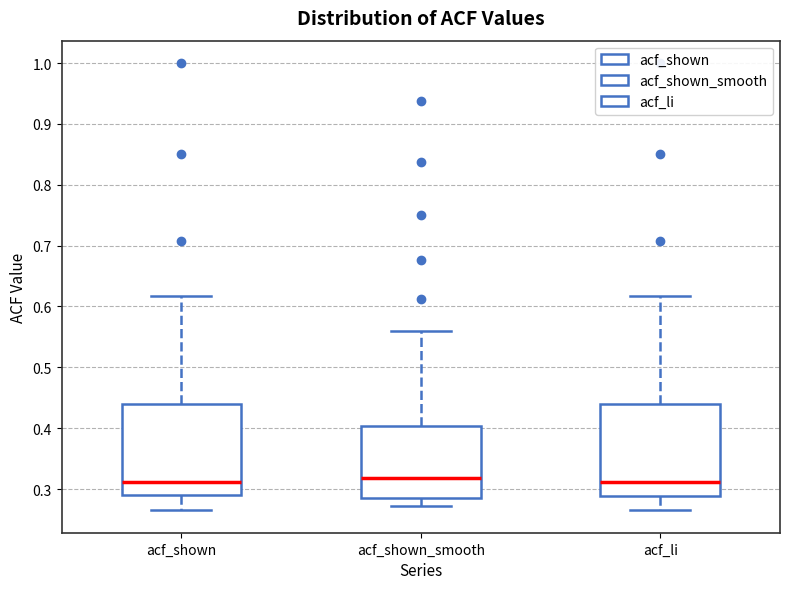

Reading left to right, read every box against the y-axis: the position of its median line, the range the box covers, and the ends of its whiskers. The values are not printed on the chart, so give them approximately, as read against the axis.

acf_shown: median 0.31, box 0.29 to 0.44, whiskers 0.27 to 0.62
acf_shown_smooth: median 0.32, box 0.29 to 0.40, whiskers 0.27 to 0.56
acf_li: median 0.31, box 0.29 to 0.44, whiskers 0.27 to 0.62